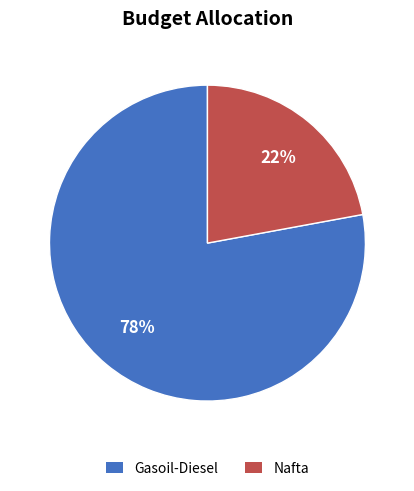

The Gasoil-Diesel slice represents 69% of the pie. True or false?

False